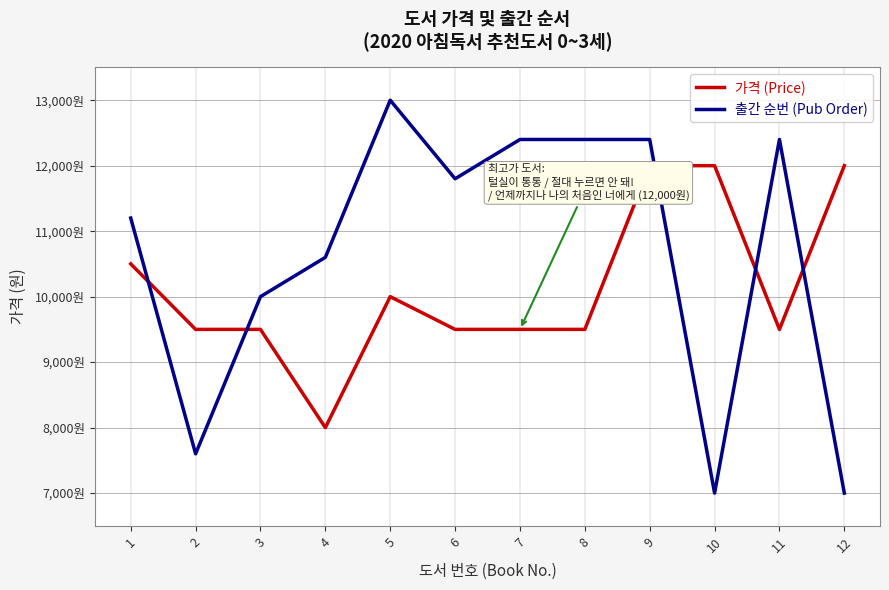

At 12, list the series in order from smallest to largest.

출간 순번 (Pub Order), 가격 (Price)